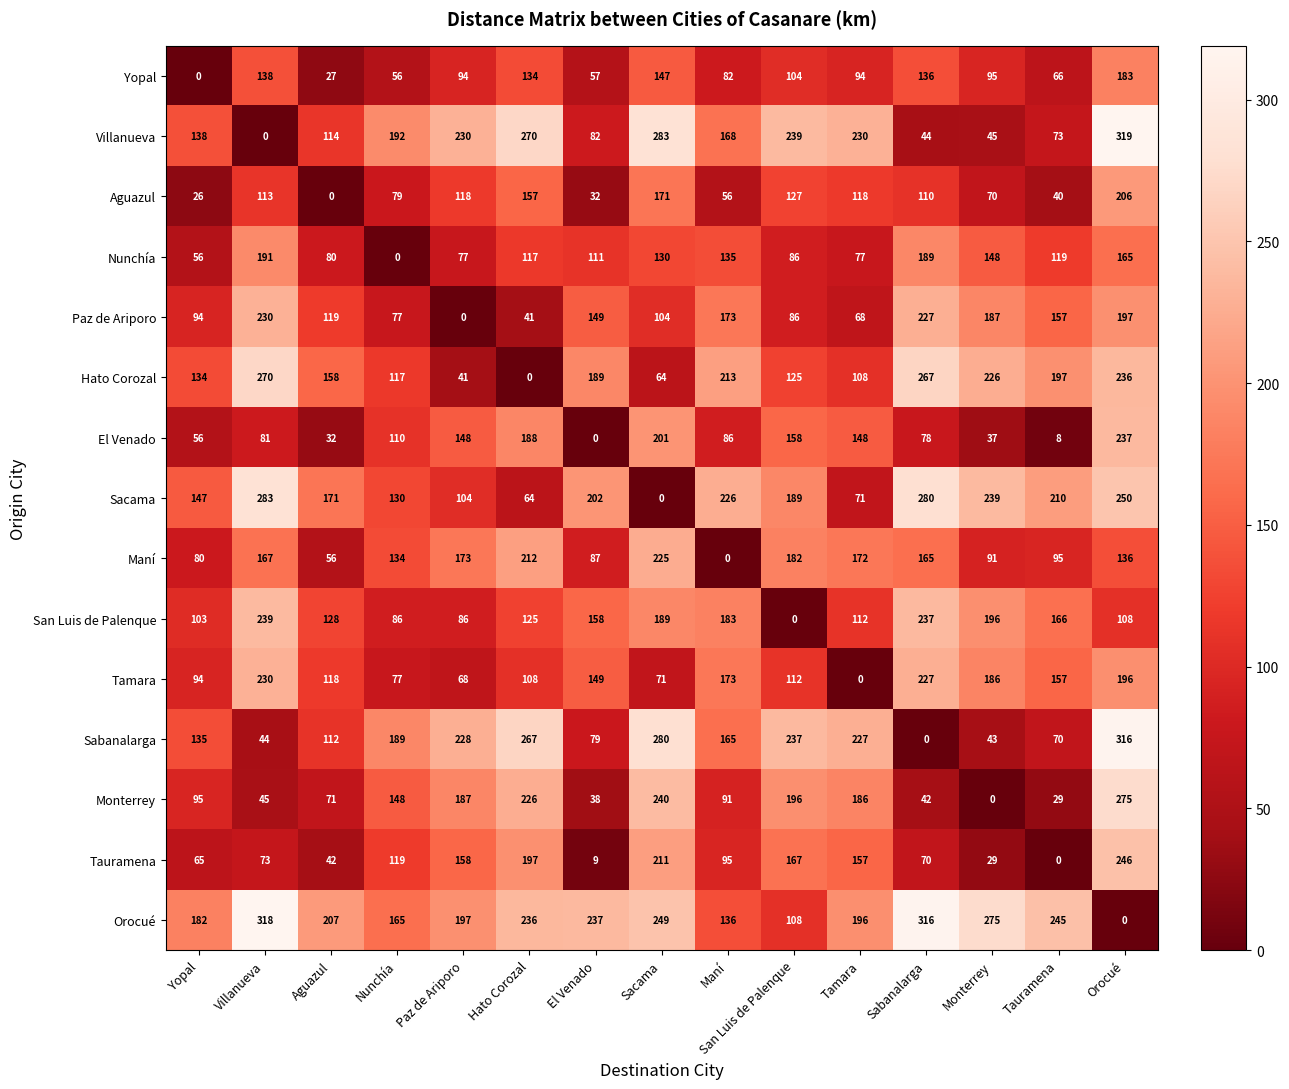

The Sabanalarga series shows 189 at Nunchía. True or false?

True